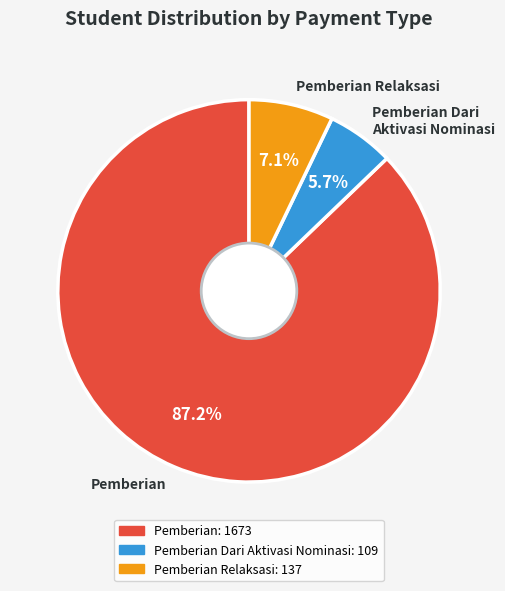

What is the ratio of the value at Pemberian Dari Aktivasi Nominasi to the value at Pemberian Relaksasi?

0.8